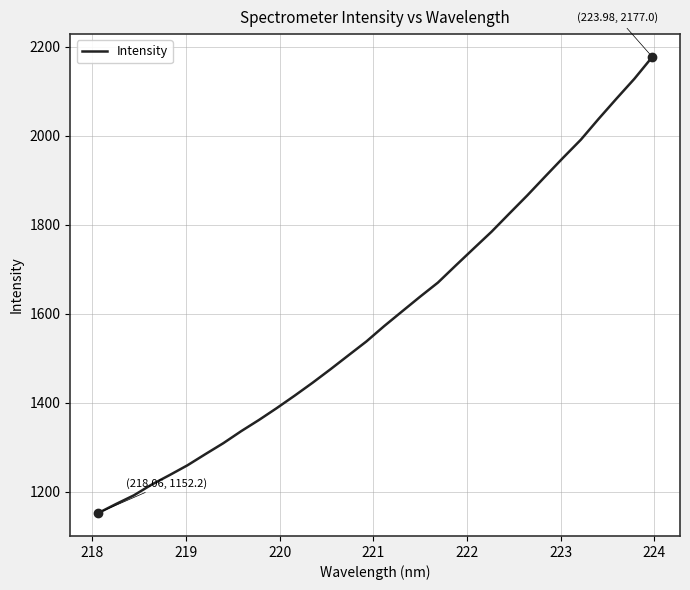

What is the minimum value shown in the chart?

1152.2